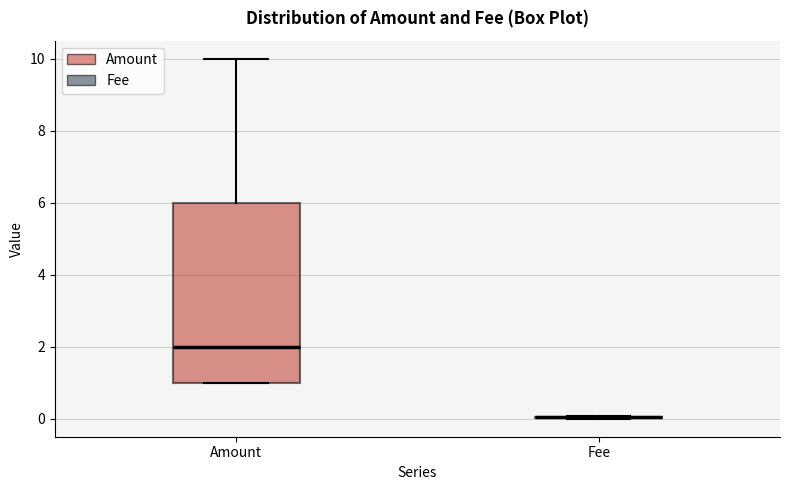

Reading left to right, read every box against the y-axis: the position of its median line, the range the box covers, and the ends of its whiskers. The values are not printed on the chart, so give them approximately, as read against the axis.

Amount: median 2, box 1 to 6, whiskers 1 to 10
Fee: box collapsed to a line at 0, whiskers 0 to 0